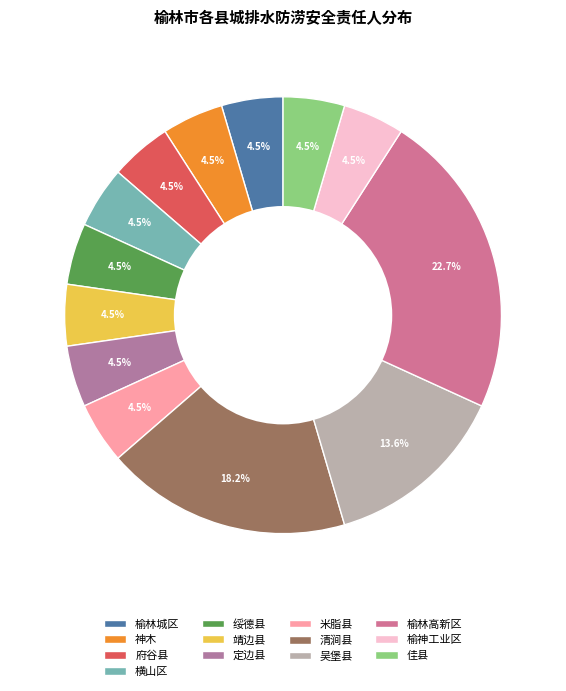

How many slices are in this pie chart?

13